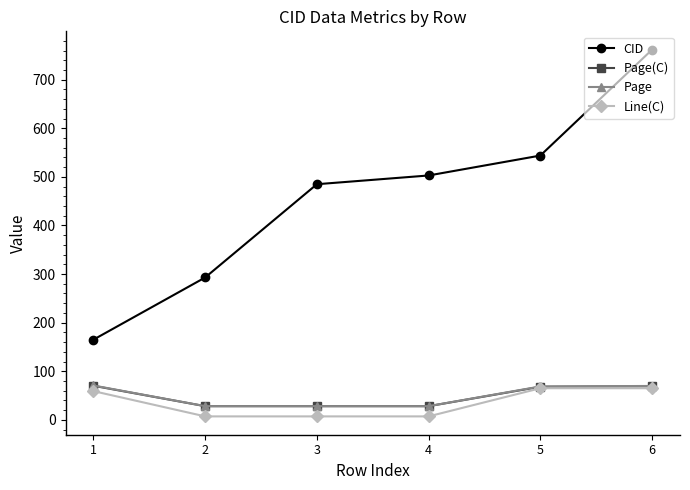

True or false: Page(C) and Page cross at least once.

False